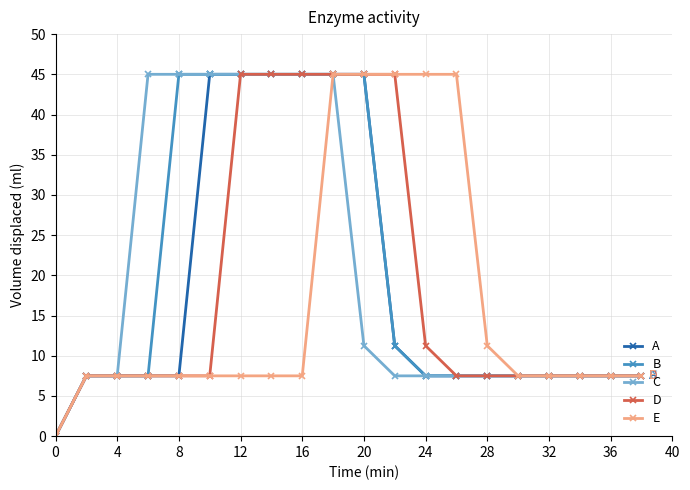

What is the maximum value shown in the chart?

45.0